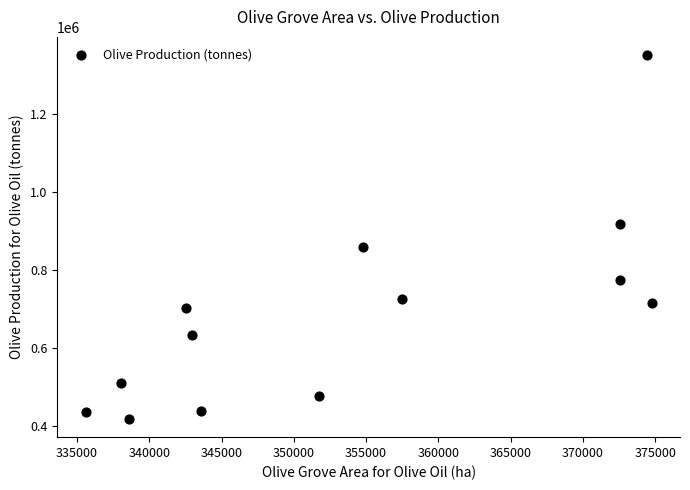

What is the range of Y values (max minus min)?

932289